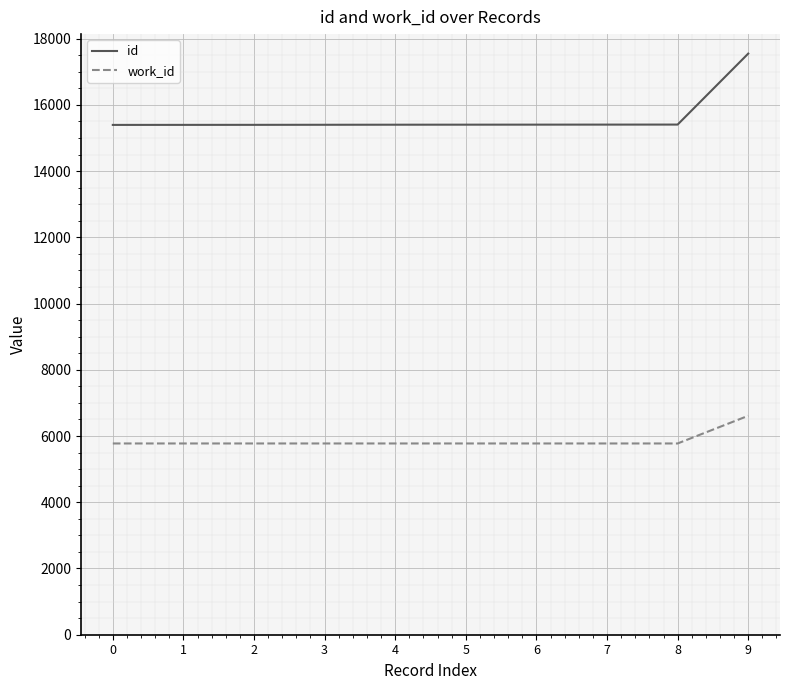

What is the difference between the highest and lowest values at 5?

9626